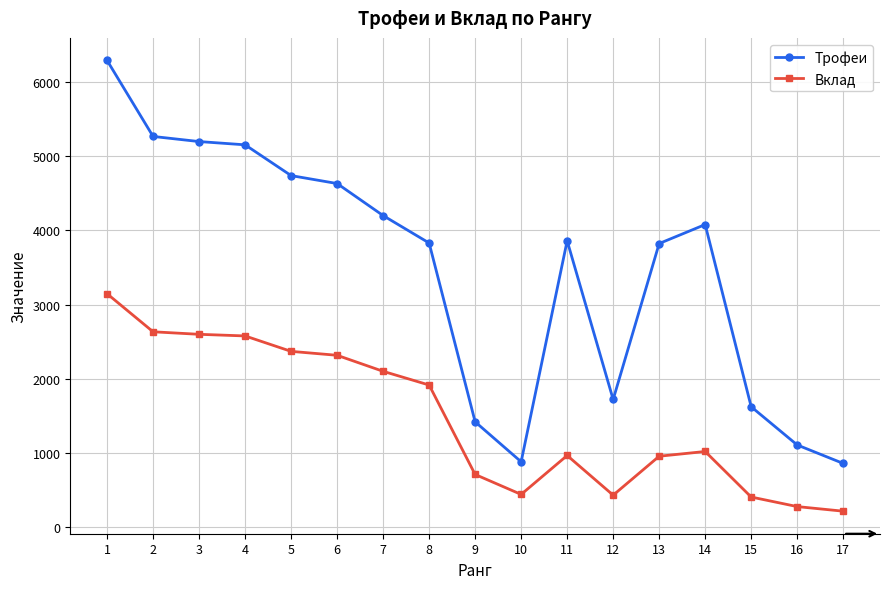

True or false: Вклад and Трофеи cross at least once.

False